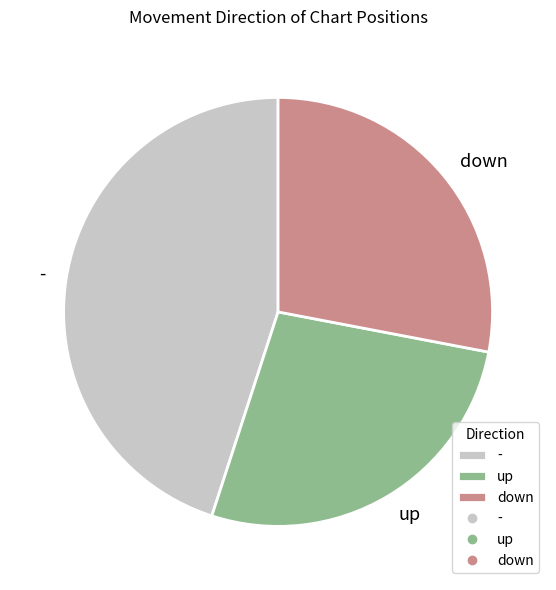

Which slice is the largest?

-